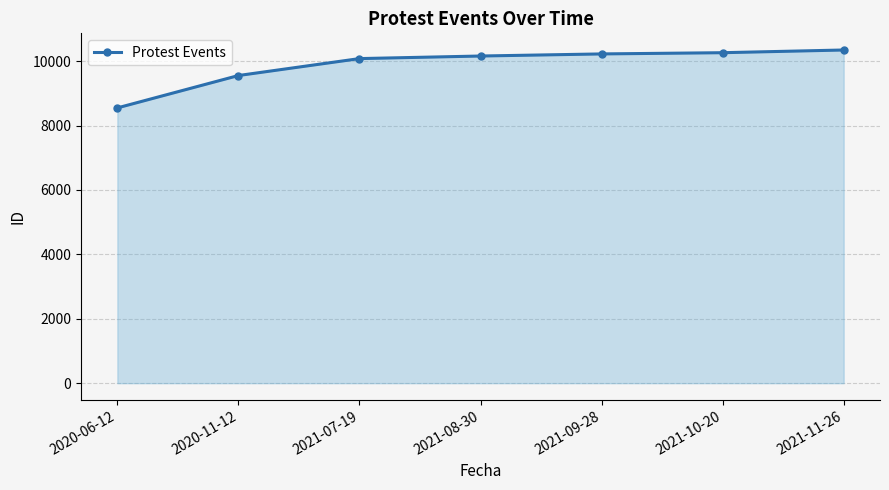

Approximately how many times larger is the value at 2021-10-20 compared to 2021-11-26?

1.0